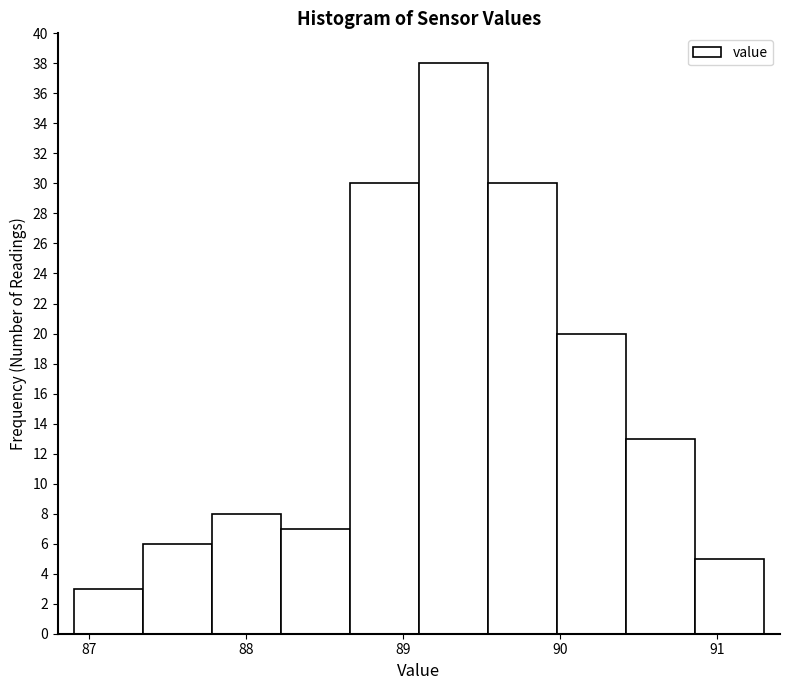

Reading left to right, transcribe this chart: for each bar, give the range it covers on the x-axis and its height. Neither the bar edges nor the heights are printed on the chart, so give them approximately, as read against the axes.

86.90 to 87.34: 3
87.34 to 87.78: 6
87.78 to 88.22: 8
88.22 to 88.66: 7
88.66 to 89.10: 30
89.10 to 89.54: 38
89.54 to 89.98: 30
89.98 to 90.42: 20
90.42 to 90.86: 13
90.86 to 91.30: 5